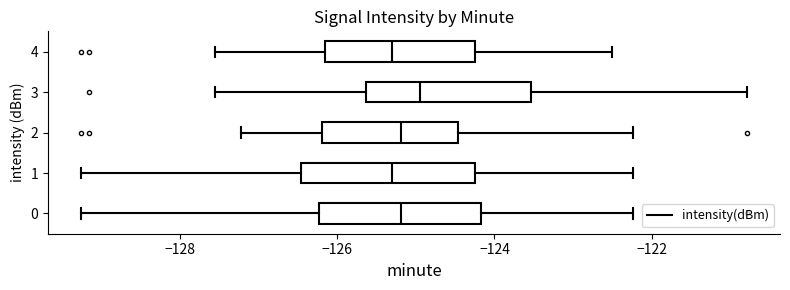

Where does the right whisker of the box at y = 3 end on the x-axis? The values are not printed on the chart, so give them approximately, as read against the axis.

-120.8